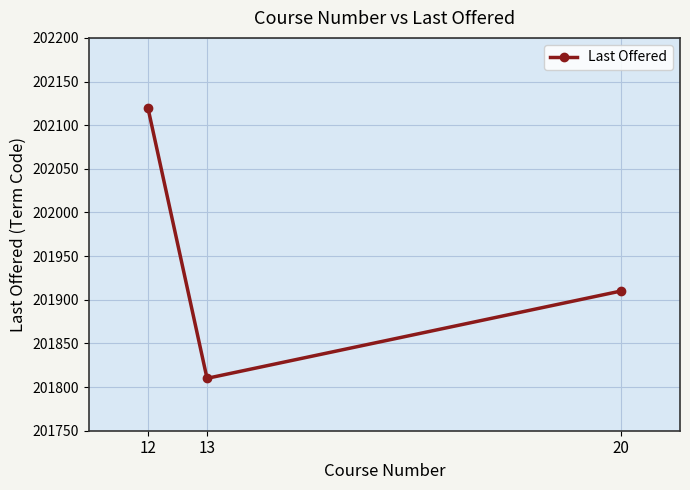

True or false: the data shows 115620 at 12.

False